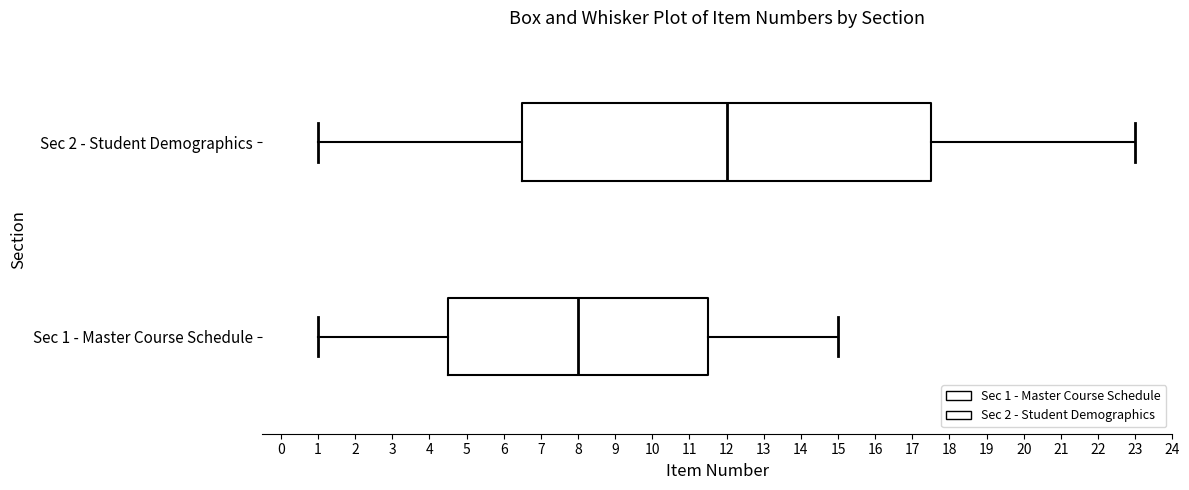

Comparing the boxes themselves (not the whiskers), which one is the widest?

Sec 2 - Student Demographics